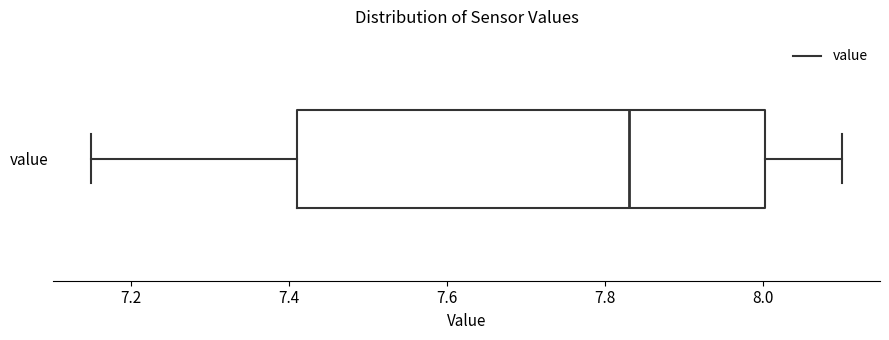

Read this box plot against the x-axis: the position of the median line, the range covered by the box, and the ends of both whiskers. The values are not printed on the chart, so give them approximately, as read against the axis.

median 7.84, box 7.42 to 8.00, whiskers 7.16 to 8.10